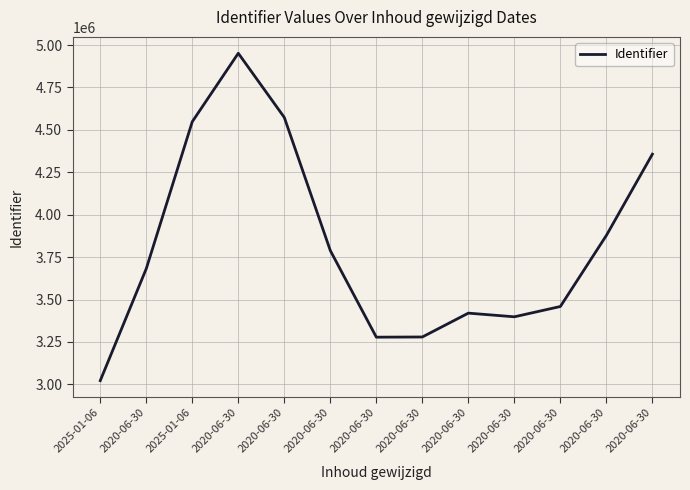

List the labels in order of value, largest first.

2020-06-30, 2020-06-30, 2025-01-06, 2020-06-30, 2020-06-30, 2020-06-30, 2020-06-30, 2020-06-30, 2020-06-30, 2020-06-30, 2020-06-30, 2020-06-30, 2025-01-06